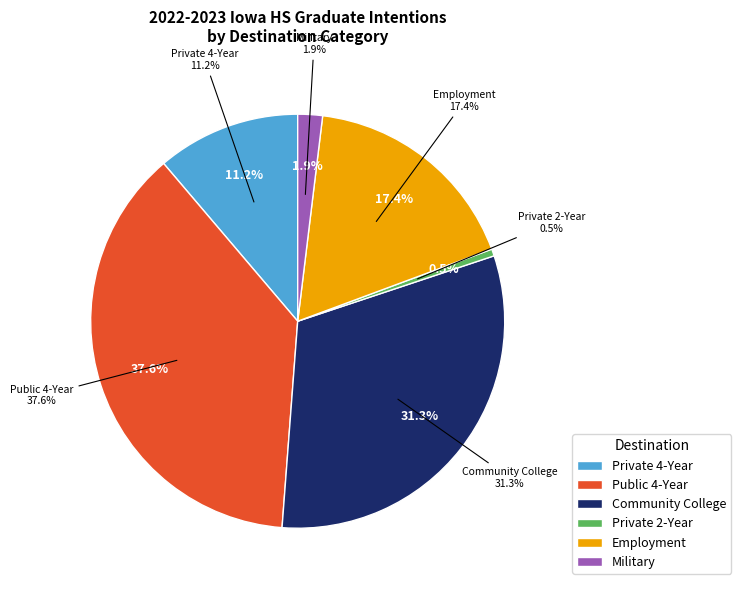

Is there a majority slice in this chart?

No